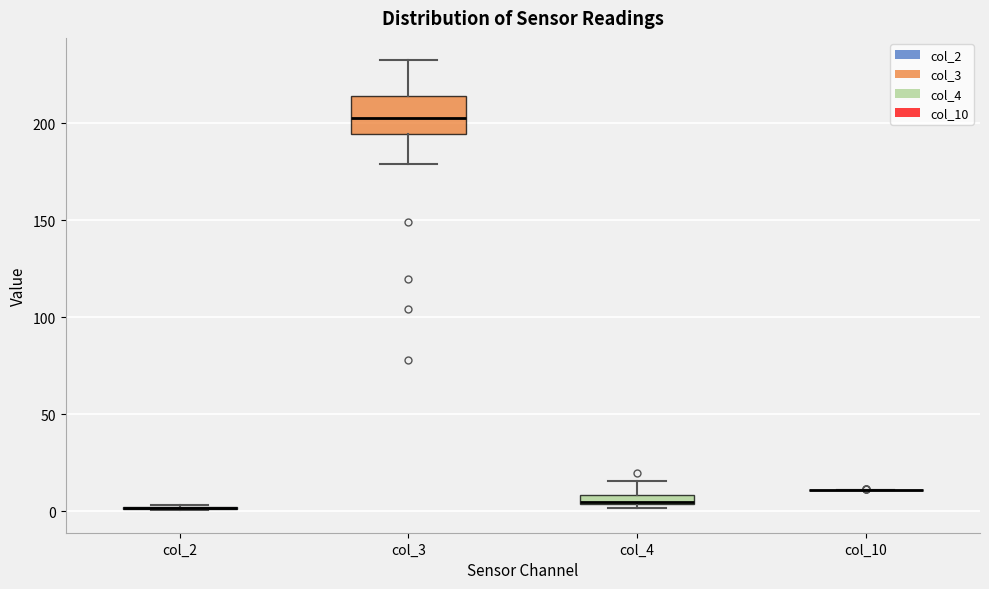

Comparing the boxes themselves (not the whiskers), which one is the tallest?

col_3